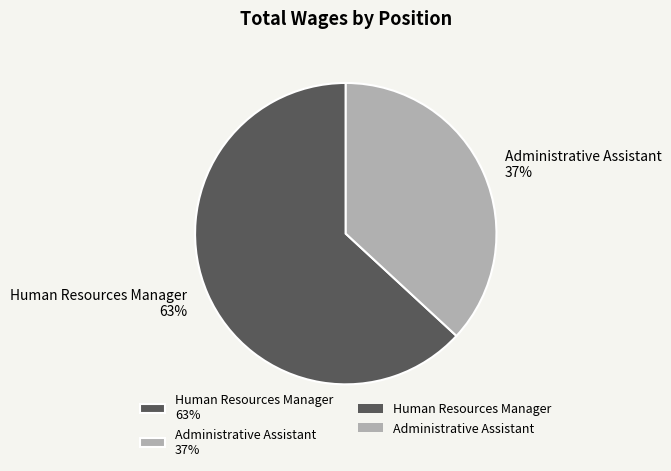

To the nearest percent, what is the combined percentage of Administrative Assistant and Human Resources Manager?

100%